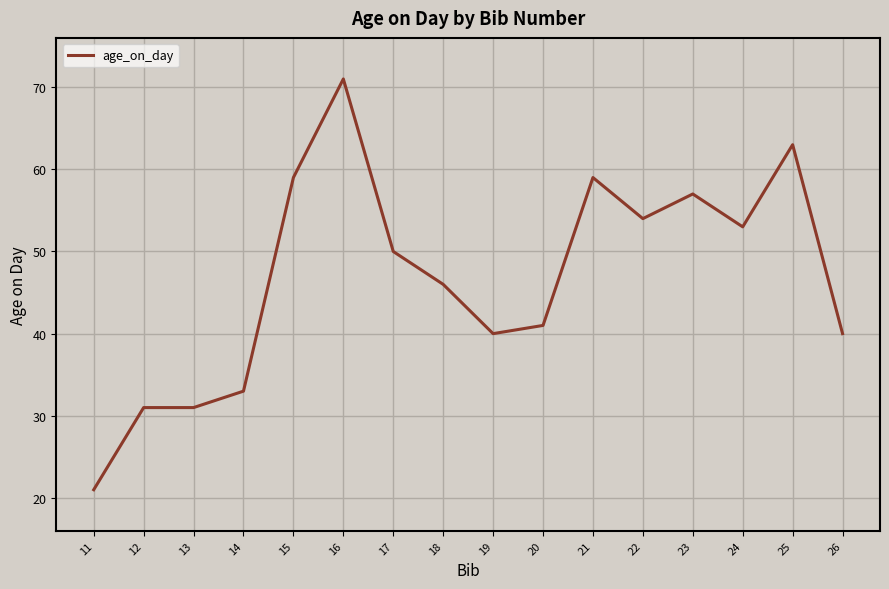

What is the sum of all values?

749